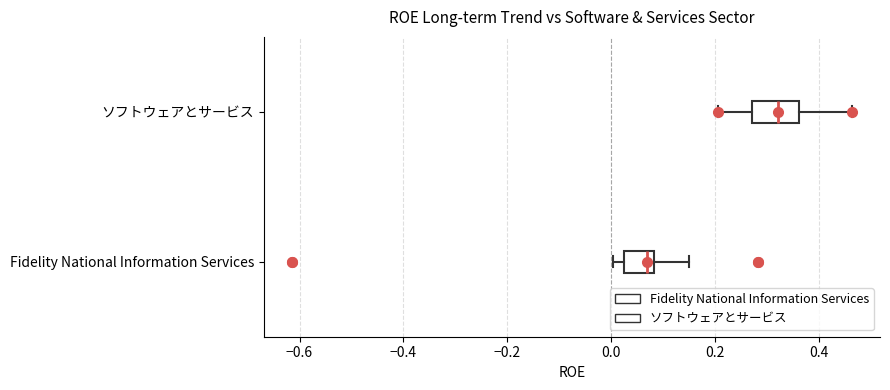

Reading bottom to top, transcribe this box plot: for each box, give where its median line is, the range the box spans, and where its two whiskers end, as read against the x-axis. The values are not printed on the chart, so give them approximately, as read against the axis.

Fidelity National Information Services: median 0.06, box 0.02 to 0.08, whiskers 0.00 to 0.14
ソフトウェアとサービス: median 0.32, box 0.28 to 0.36, whiskers 0.20 to 0.46